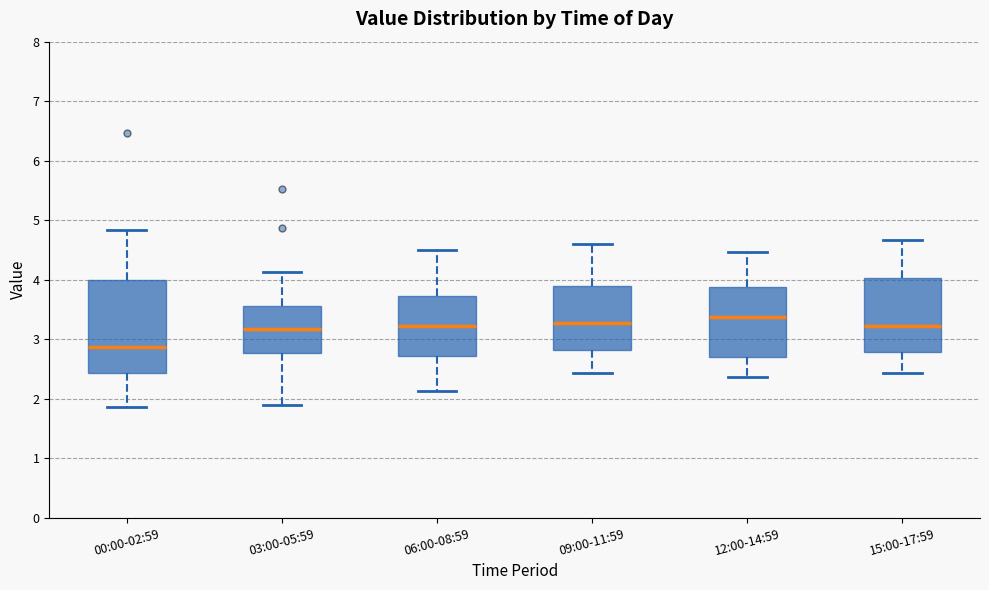

Reading left to right, read every box against the y-axis: the position of its median line, the range the box covers, and the ends of its whiskers. The values are not printed on the chart, so give them approximately, as read against the axis.

00:00-02:59: median 2.9, box 2.4 to 4.0, whiskers 1.9 to 4.8
03:00-05:59: median 3.2, box 2.8 to 3.6, whiskers 1.9 to 4.1
06:00-08:59: median 3.2, box 2.7 to 3.7, whiskers 2.1 to 4.5
09:00-11:59: median 3.3, box 2.8 to 3.9, whiskers 2.4 to 4.6
12:00-14:59: median 3.4, box 2.7 to 3.9, whiskers 2.4 to 4.5
15:00-17:59: median 3.2, box 2.8 to 4.0, whiskers 2.4 to 4.7